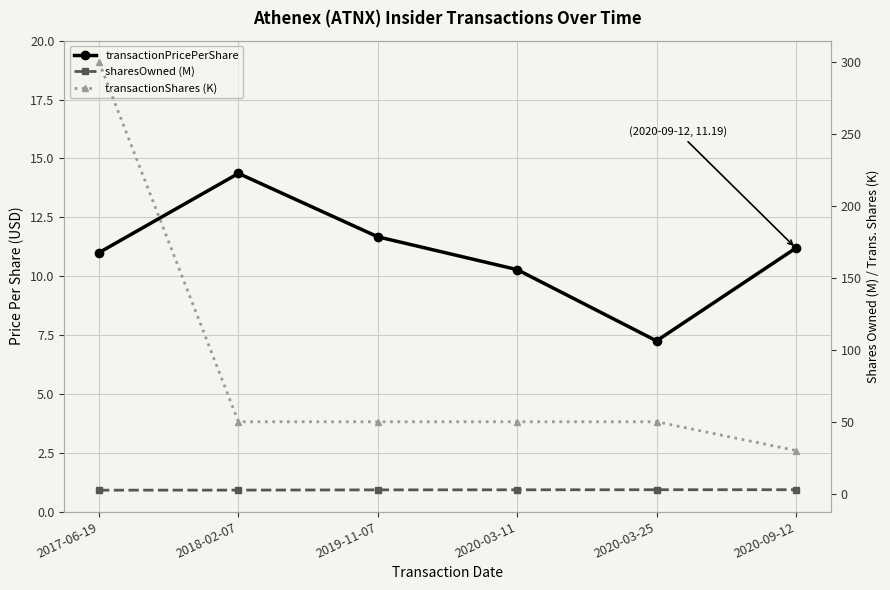

What is the difference between the highest and lowest values at 2018-02-07?

47.5